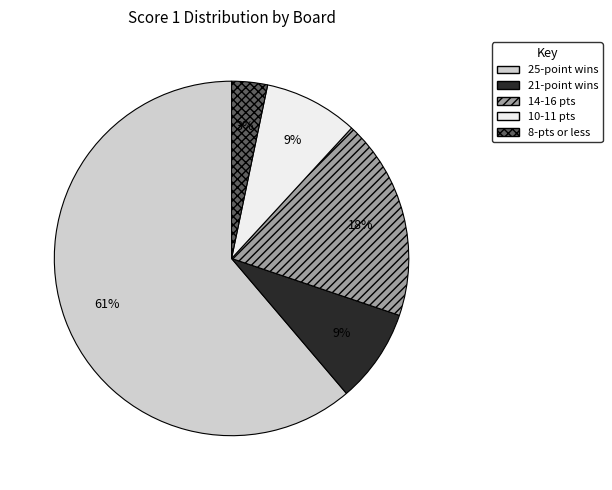

To the nearest percent, what is the difference between the 8-pts or less and 25-point wins slice percentages?

58%